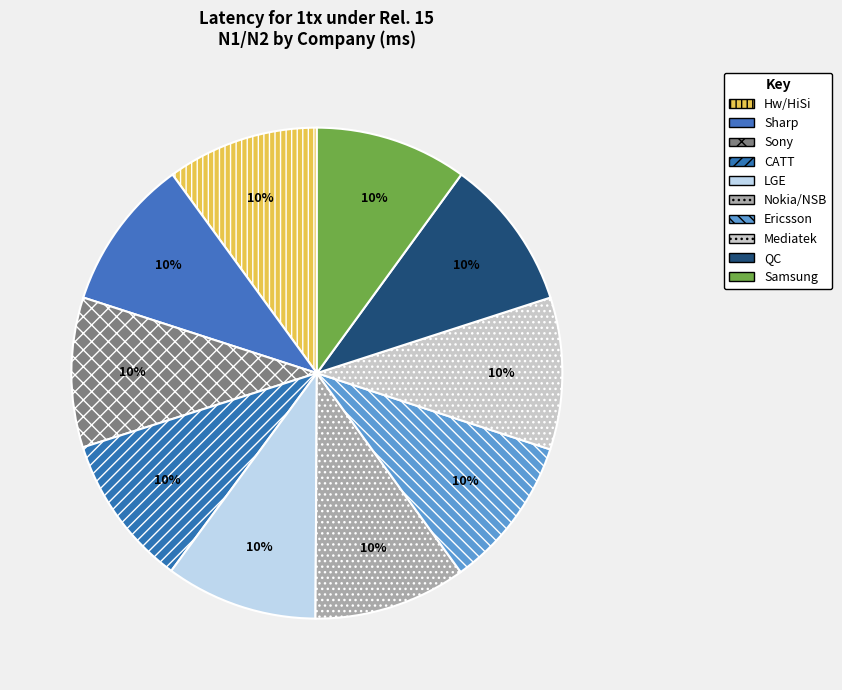

To the nearest percent, what portion does Nokia/NSB represent?

10%